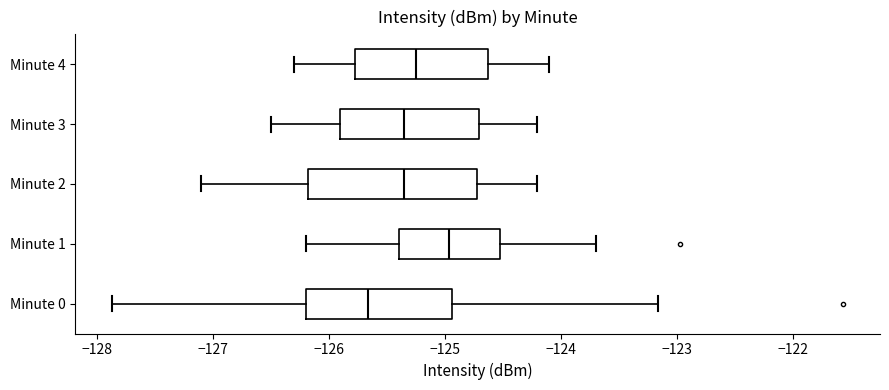

Comparing the boxes themselves (not the whiskers), which one is the widest?

Minute 2